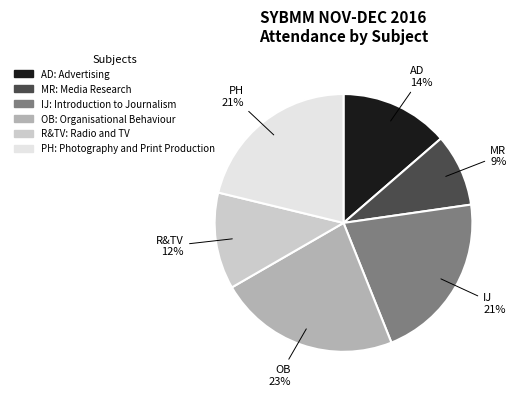

How many segments does this pie chart have?

6